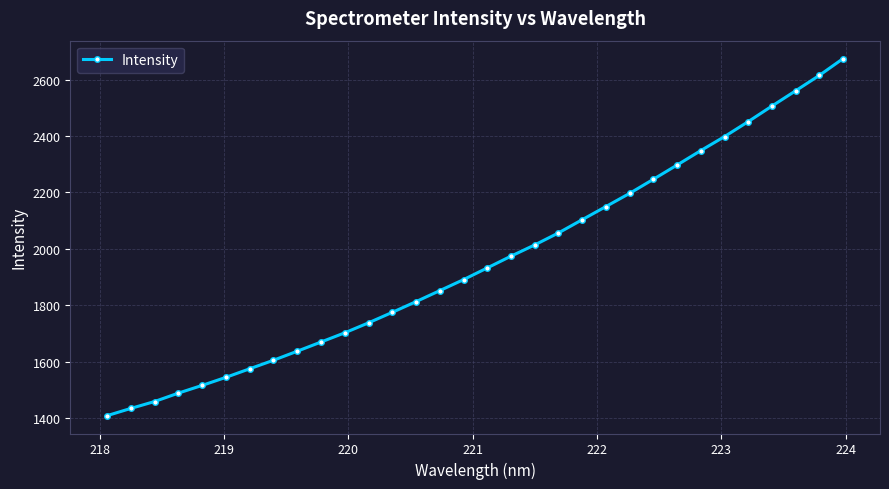

What is the value of the 13th point from the left?

1774.9